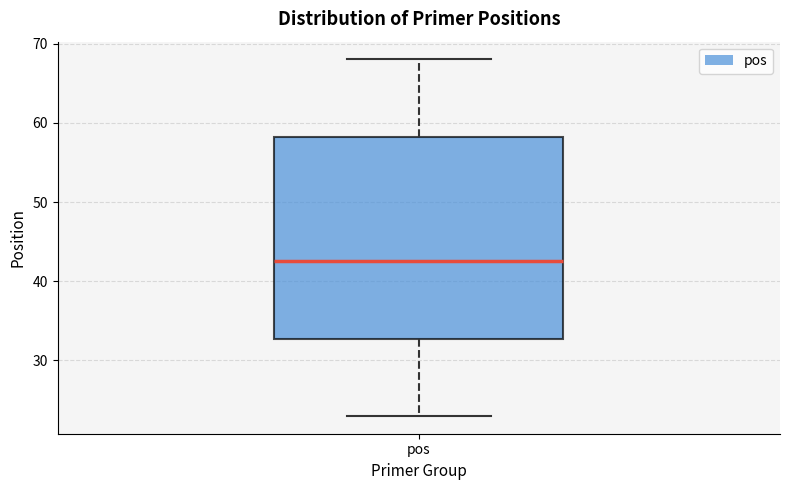

Where does the median line of the box for pos sit on the y-axis? The values are not printed on the chart, so give them approximately, as read against the axis.

43